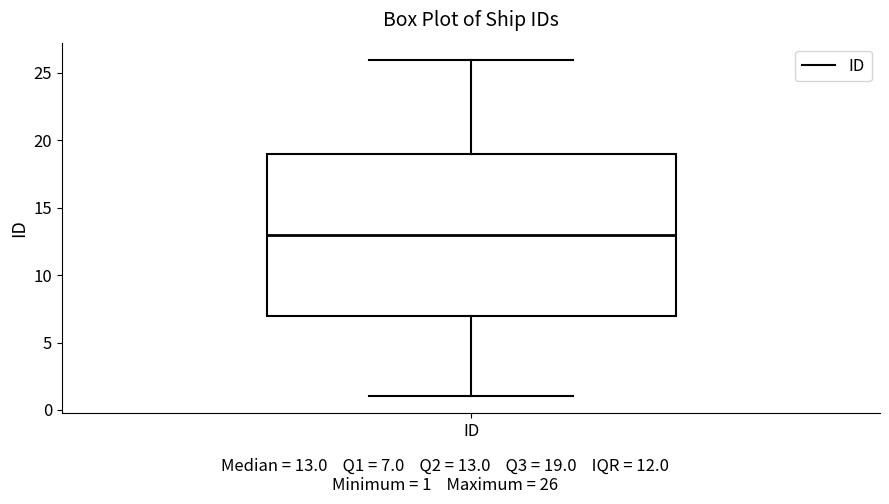

Where is the lower edge of the box for ID on the y-axis? The values are not printed on the chart, so give them approximately, as read against the axis.

7